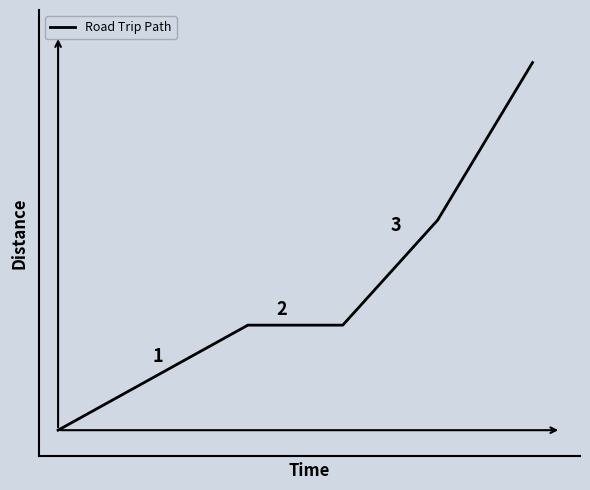

True or false: the data has more than 2 interior local peaks.

False